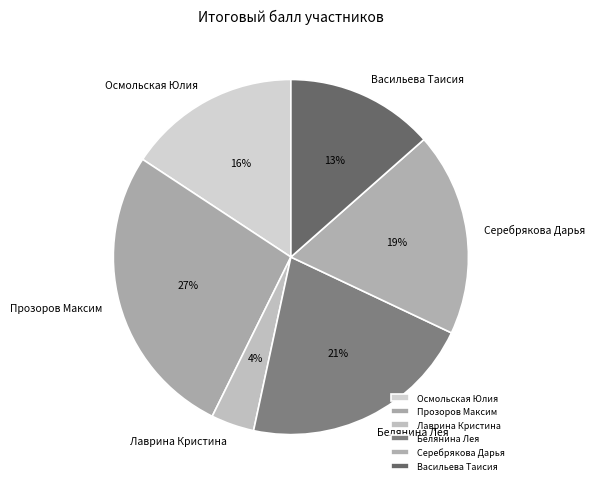

True or false: Белянина Лея accounts for 21% of the total.

True